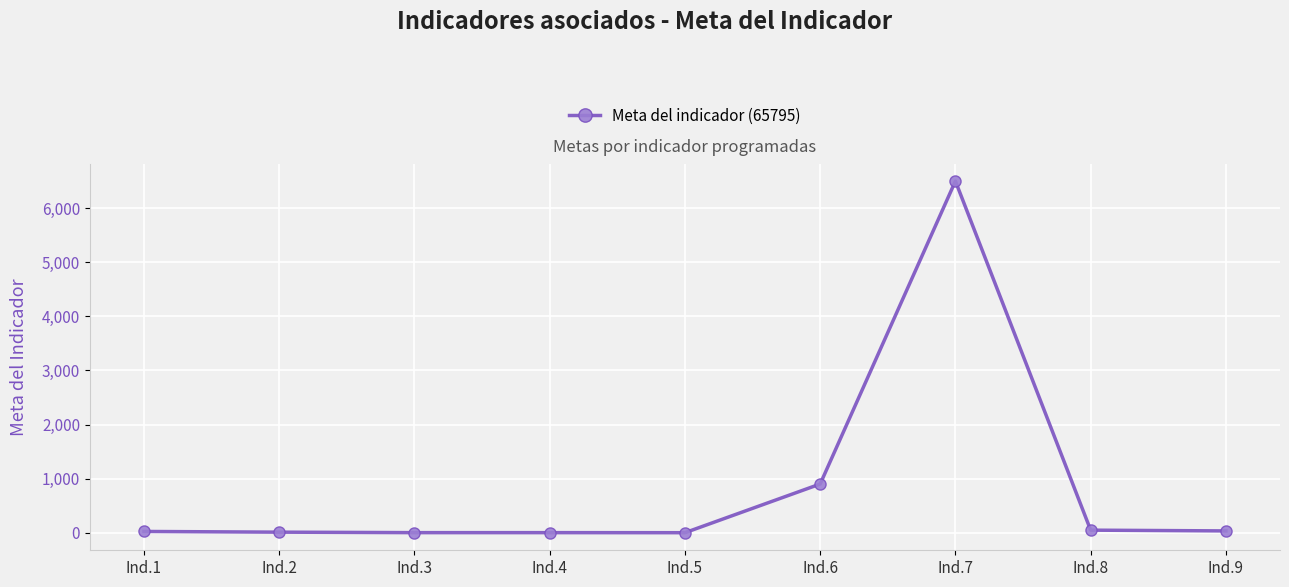

What is the change in value from Ind.5 to Ind.7?

+6500